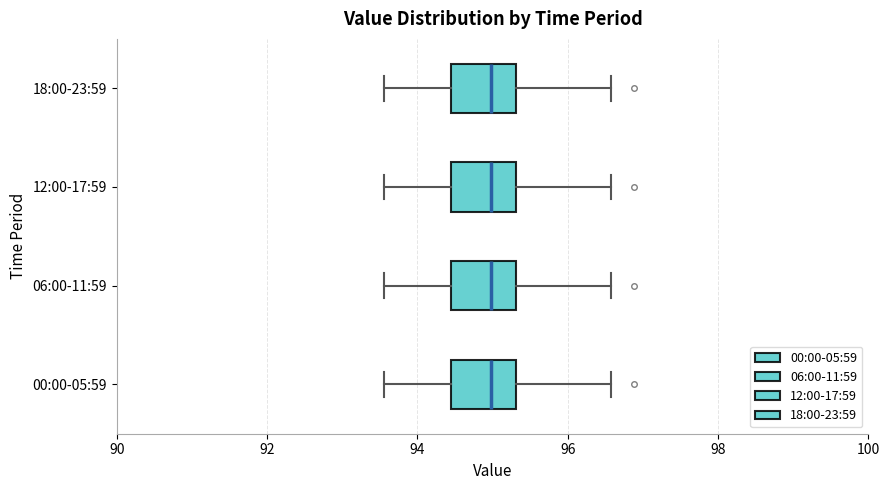

Reading bottom to top, transcribe this box plot: for each box, give where its median line is, the range the box spans, and where its two whiskers end, as read against the x-axis. The values are not printed on the chart, so give them approximately, as read against the axis.

00:00-05:59: median 95.0, box 94.4 to 95.4, whiskers 93.6 to 96.6
06:00-11:59: median 95.0, box 94.4 to 95.4, whiskers 93.6 to 96.6
12:00-17:59: median 95.0, box 94.4 to 95.4, whiskers 93.6 to 96.6
18:00-23:59: median 95.0, box 94.4 to 95.4, whiskers 93.6 to 96.6